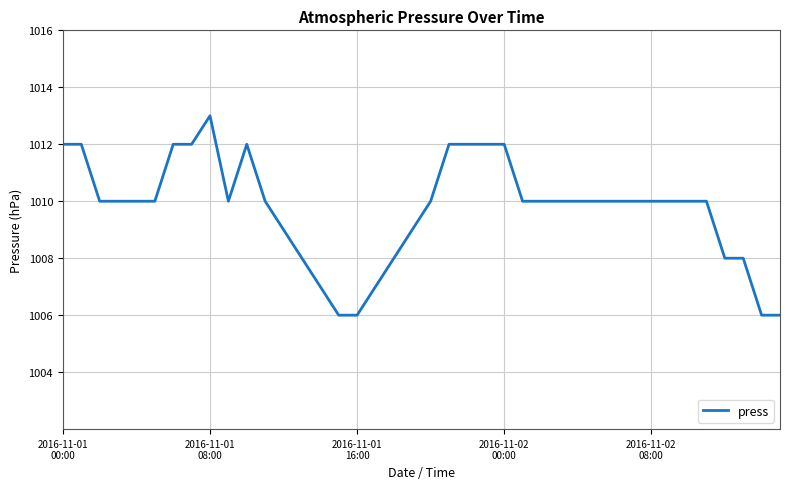

What is the greatest value displayed?

1013